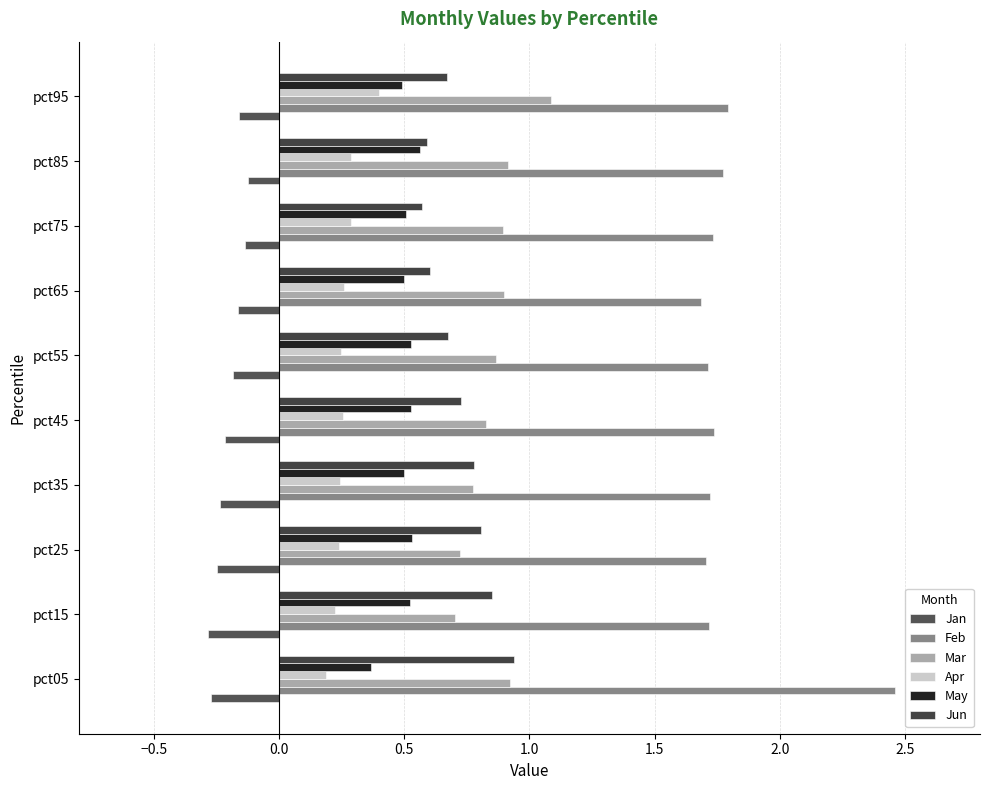

What are all the series names shown in the legend?

Jan, Feb, Mar, Apr, May, Jun